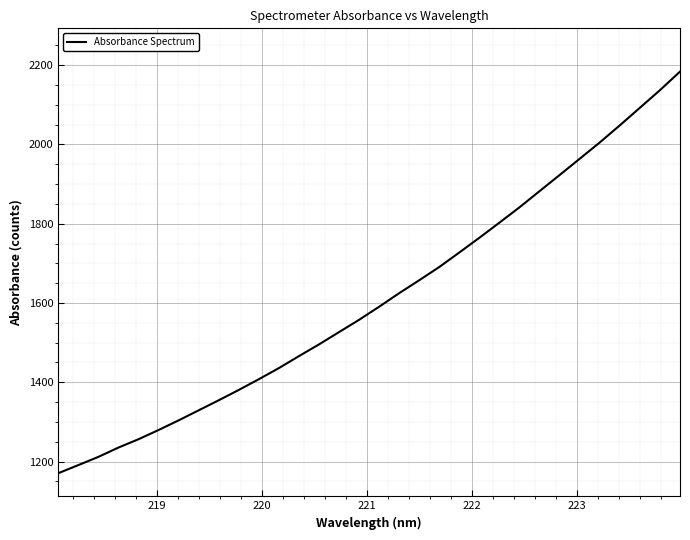

What is the minimum value shown in the chart?

1170.4